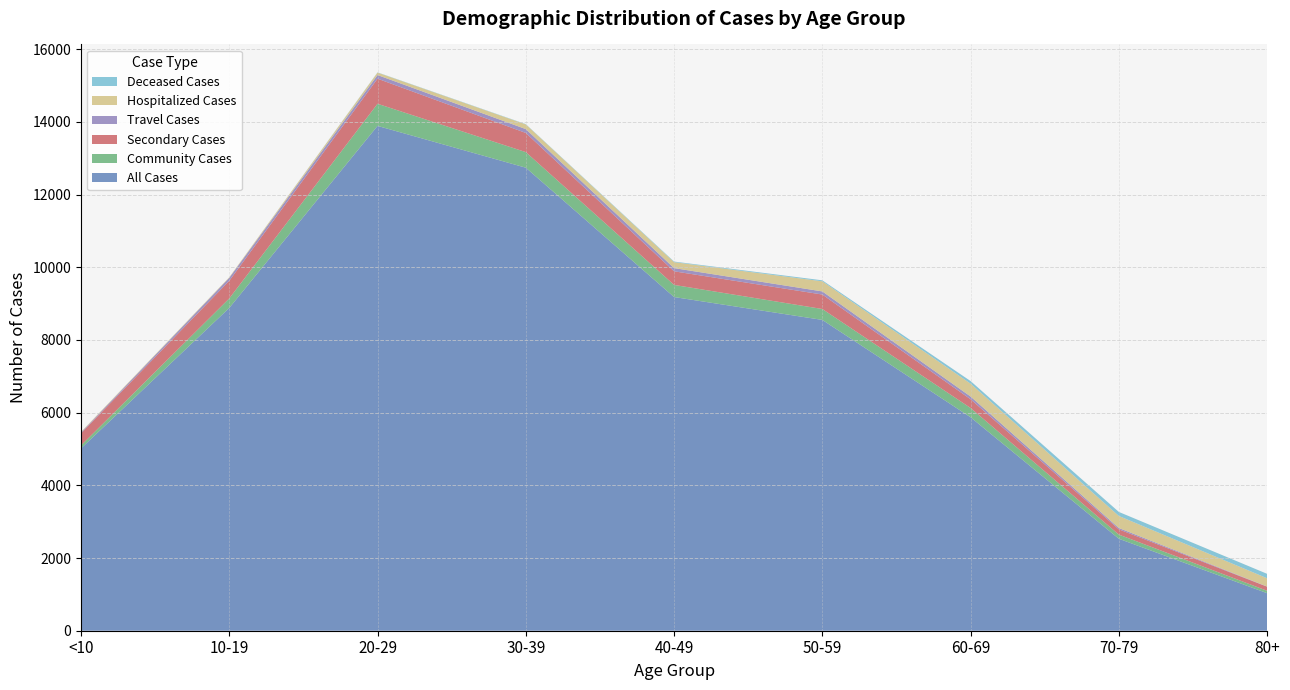

Reading right to left, extract all data points from this chart.

All Cases: 80+=1033	70-79=2530	60-69=5873	50-59=8552	40-49=9181	30-39=12740	20-29=13890	10-19=8882	<10=5017
Community Cases: 80+=66	70-79=115	60-69=255	50-59=300	40-49=334	30-39=429	20-29=609	10-19=262	<10=82
Secondary Cases: 80+=112	70-79=144	60-69=240	50-59=398	40-49=374	30-39=527	20-29=690	10-19=485	<10=332
Travel Cases: 80+=5	70-79=37	60-69=76	50-59=86	40-49=88	30-39=106	20-29=100	10-19=82	<10=24
Hospitalized Cases: 80+=227	70-79=331	60-69=353	50-59=278	40-49=164	30-39=129	20-29=68	10-19=15	<10=16
Deceased Cases: 80+=122	70-79=111	60-69=72	50-59=27	40-49=16	30-39=8	20-29=6	10-19=0	<10=0